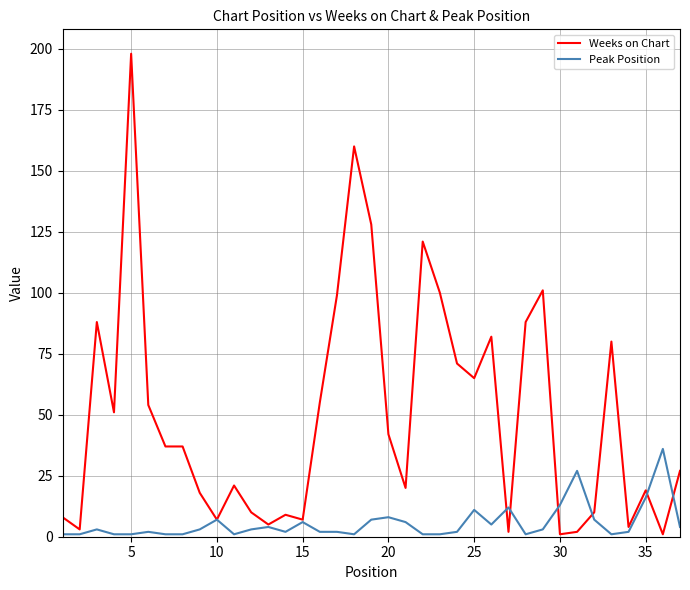

Which series has the largest total across all categories?

Weeks on Chart